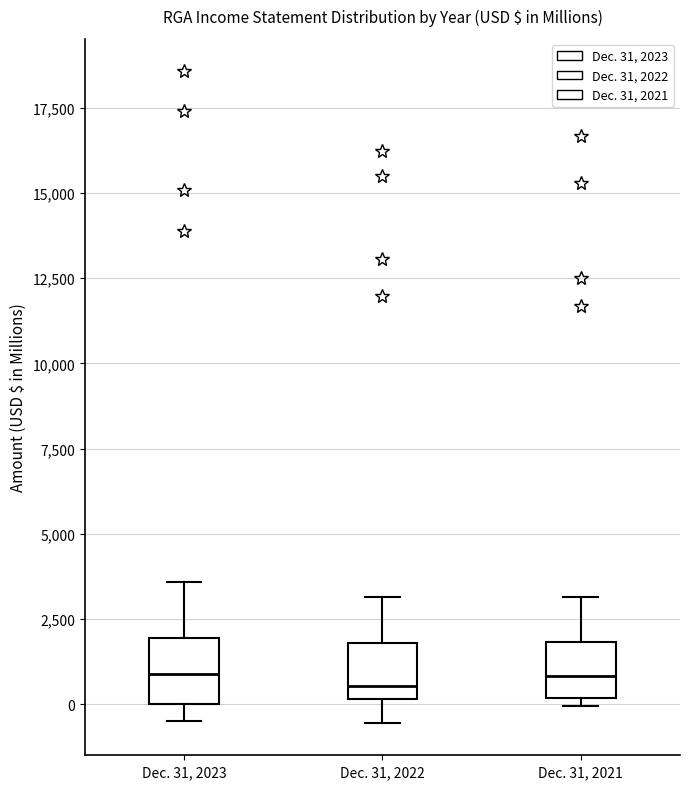

Where does the upper whisker of the box for Dec. 31, 2021 end on the y-axis? The values are not printed on the chart, so give them approximately, as read against the axis.

3000